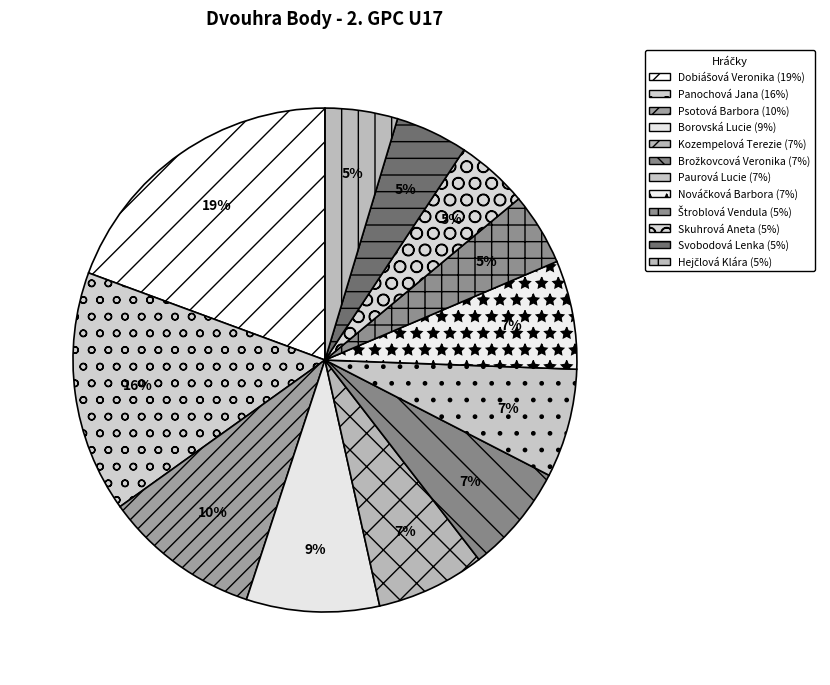

Which has a higher value, Brožkovcová Veronika or Štroblová Vendula?

Brožkovcová Veronika